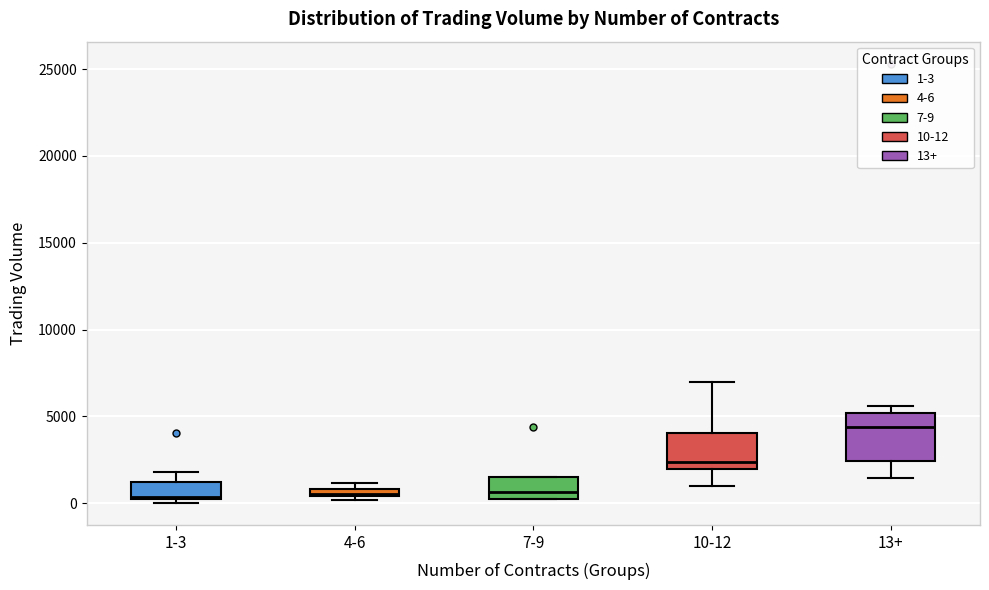

Comparing the boxes themselves (not the whiskers), which one is the tallest?

13+